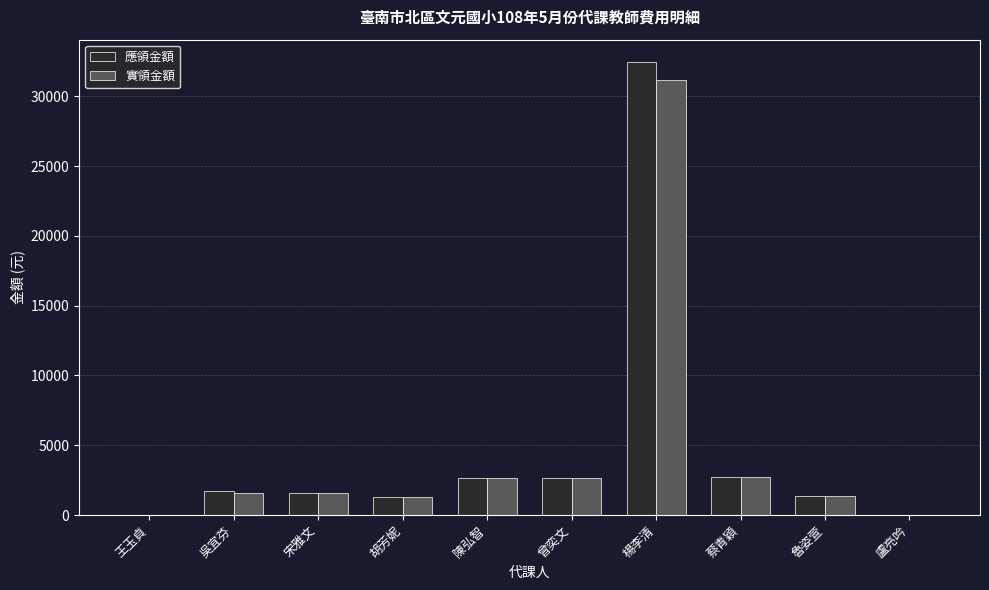

What is the sum of all 實領金額 values?

44955